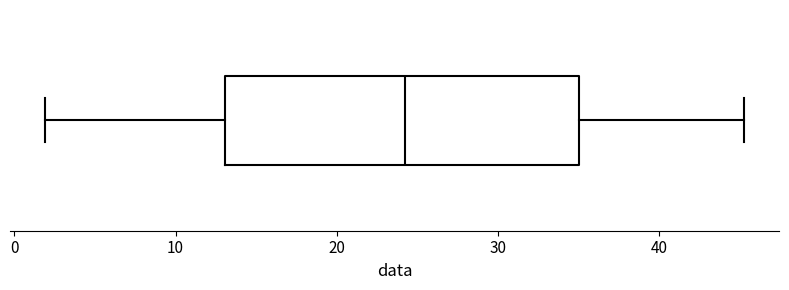

Where does the median line of the box sit on the x-axis? The values are not printed on the chart, so give them approximately, as read against the axis.

24